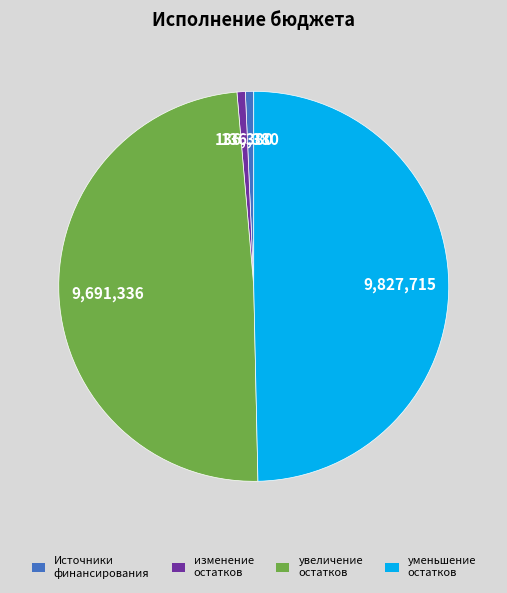

Is there any slice that represents more than half of the pie?

No